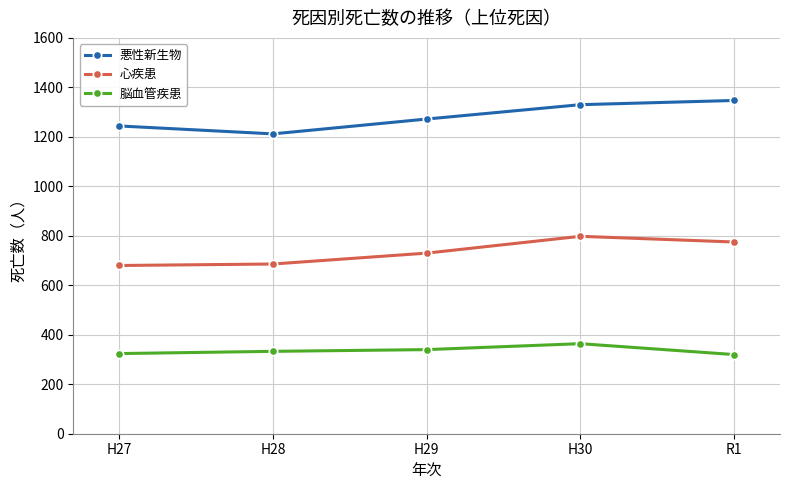

What is the sum of all 心疾患 values?

3669